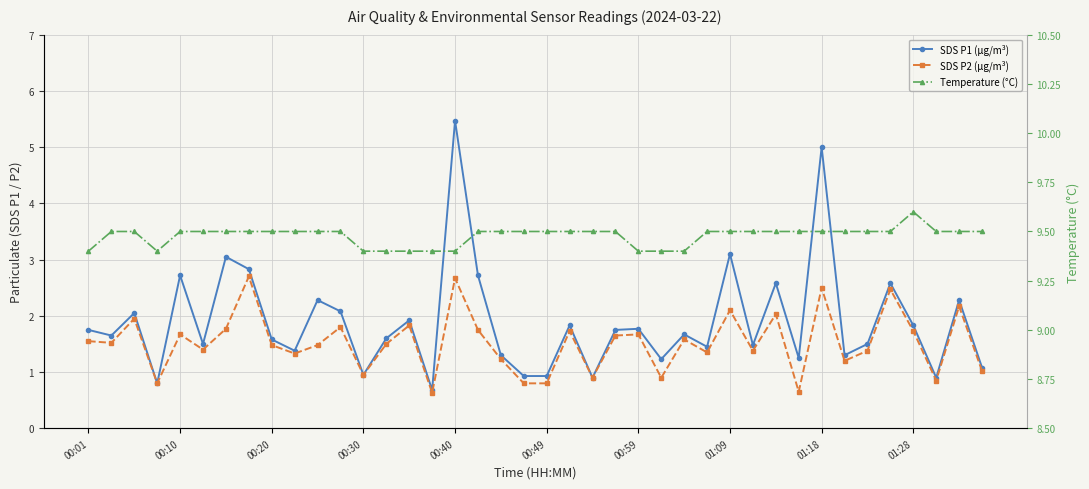

Count the Temperature (°C) values in the range 9 to 10.

40